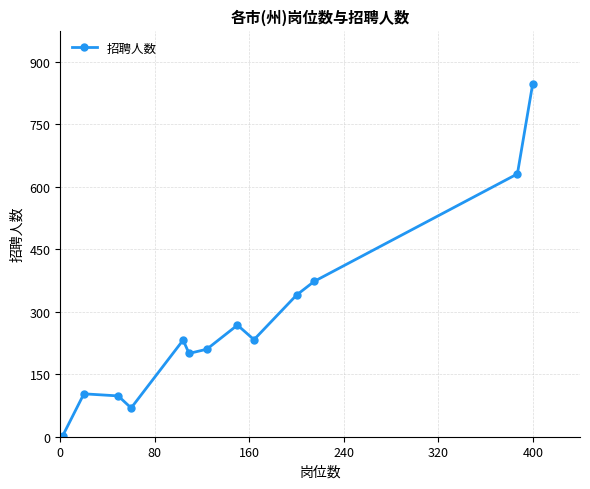

True or false: the data has more than 0 interior local peaks.

True